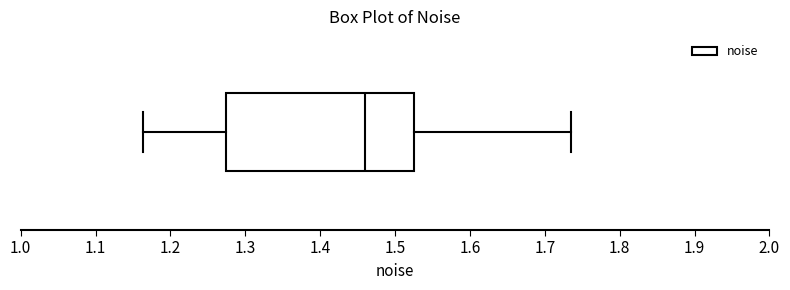

Transcribe this box plot: give where the median line is, the range the box spans, and where the two whiskers end, as read against the x-axis. The values are not printed on the chart, so give them approximately, as read against the axis.

median 1.46, box 1.27 to 1.53, whiskers 1.16 to 1.73